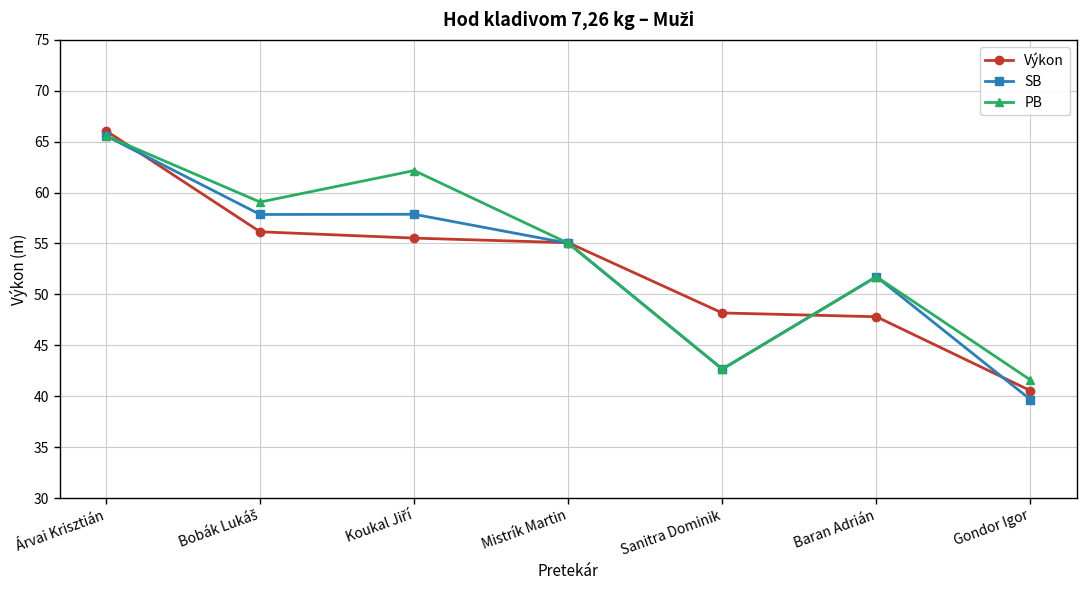

At which category does the chart reach its peak across all series?

Árvai Krisztián